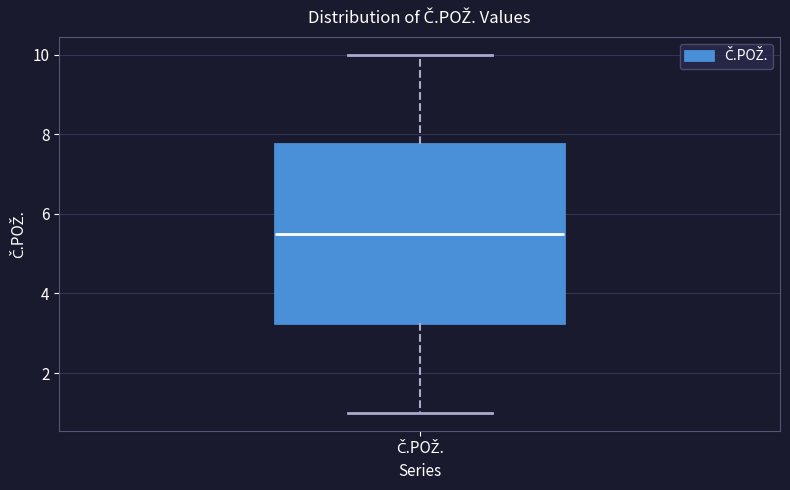

Where does the median line of the box for Č.POŽ. sit on the y-axis? The values are not printed on the chart, so give them approximately, as read against the axis.

5.6